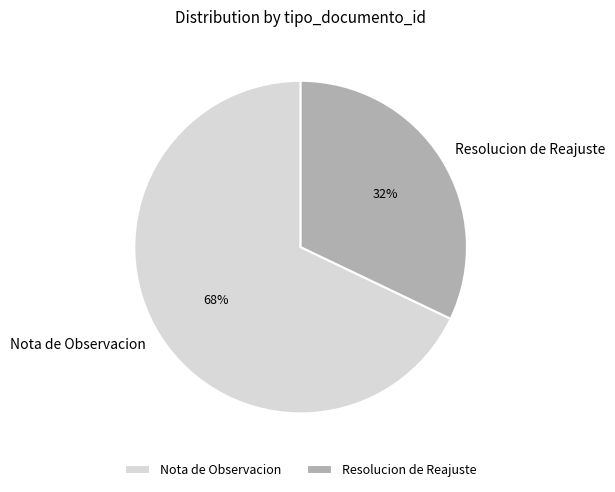

Count the number of slices in the pie.

2